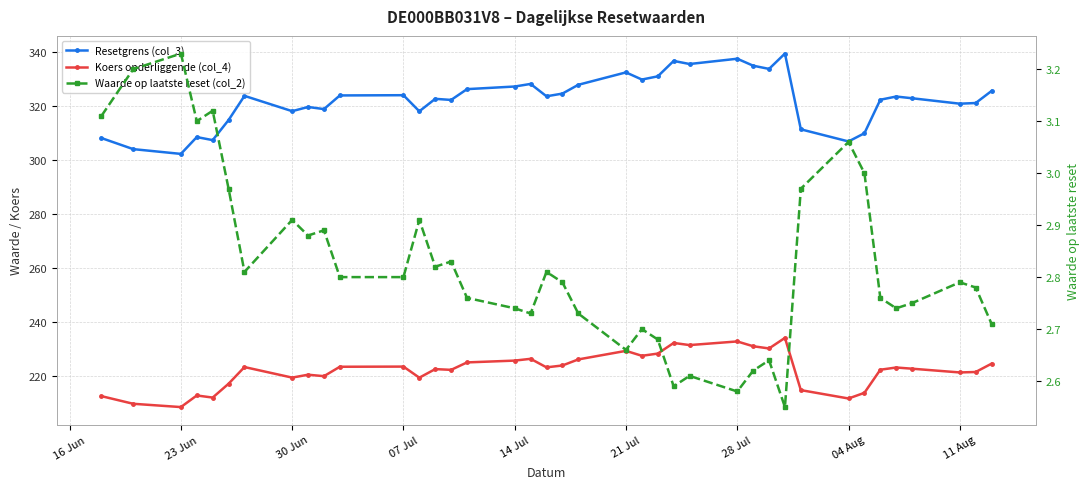

What are all the series names shown in the legend?

Resetgrens (col_3), Koers onderliggende (col_4), Waarde op laatste reset (col_2)